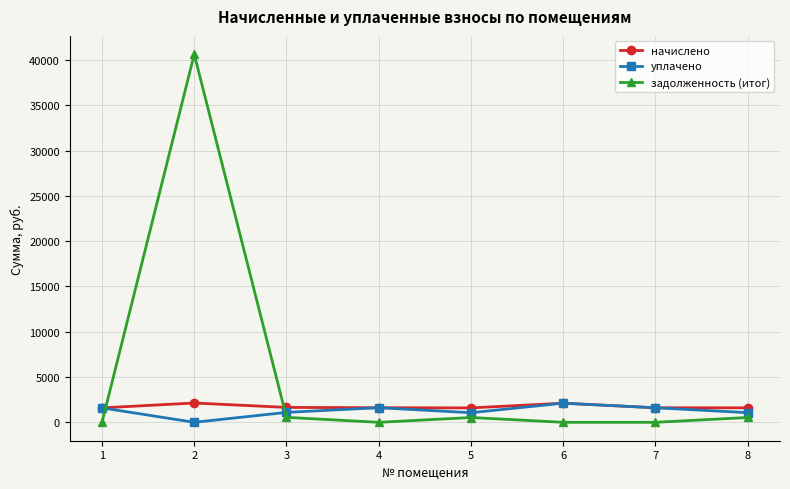

Which series changed the most between 2 and 5?

задолженность (итог)